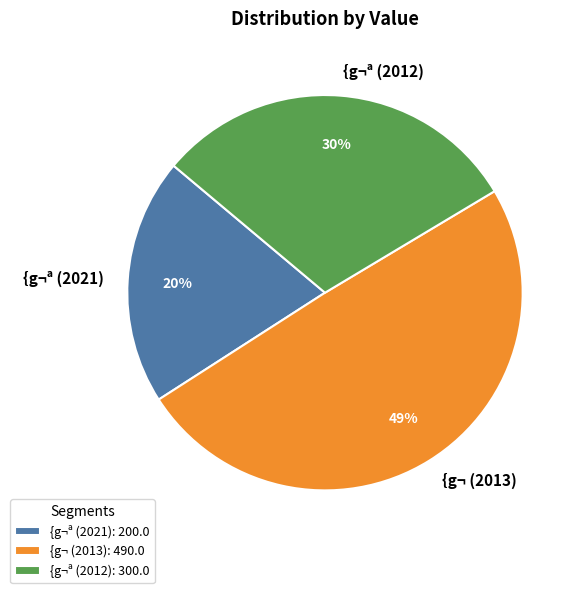

Do {g¬ (2013) and {g¬ª (2012) together represent more than half of the pie?

Yes